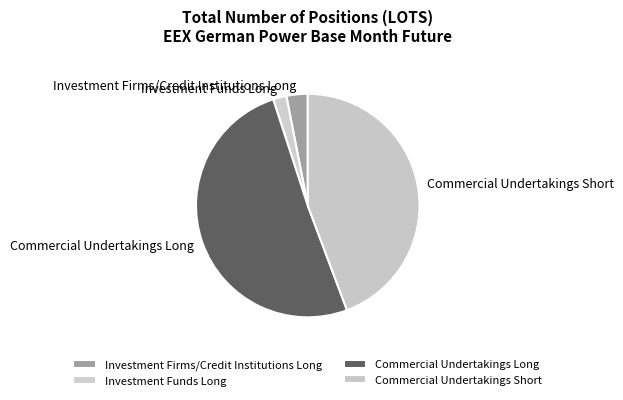

Approximately how many times larger is the value at Investment Firms/Credit Institutions Long compared to Commercial Undertakings Long?

0.1